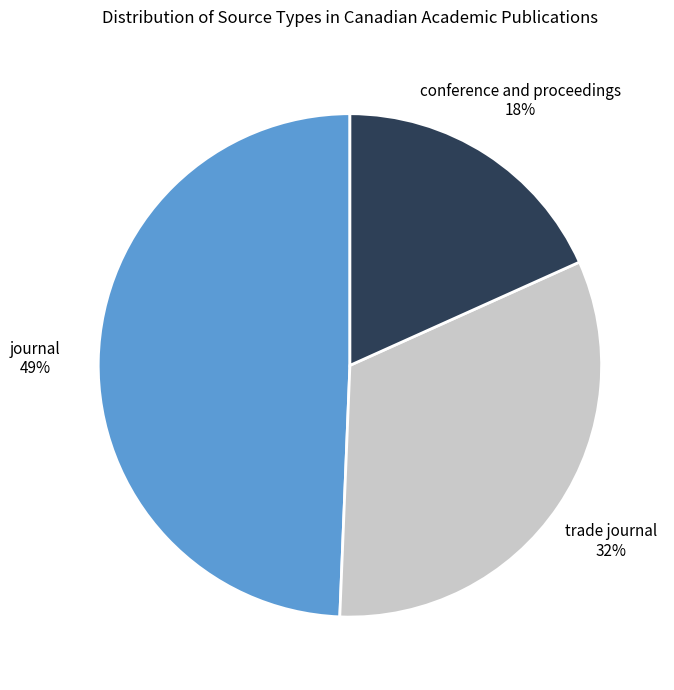

How many slices are in this pie chart?

3